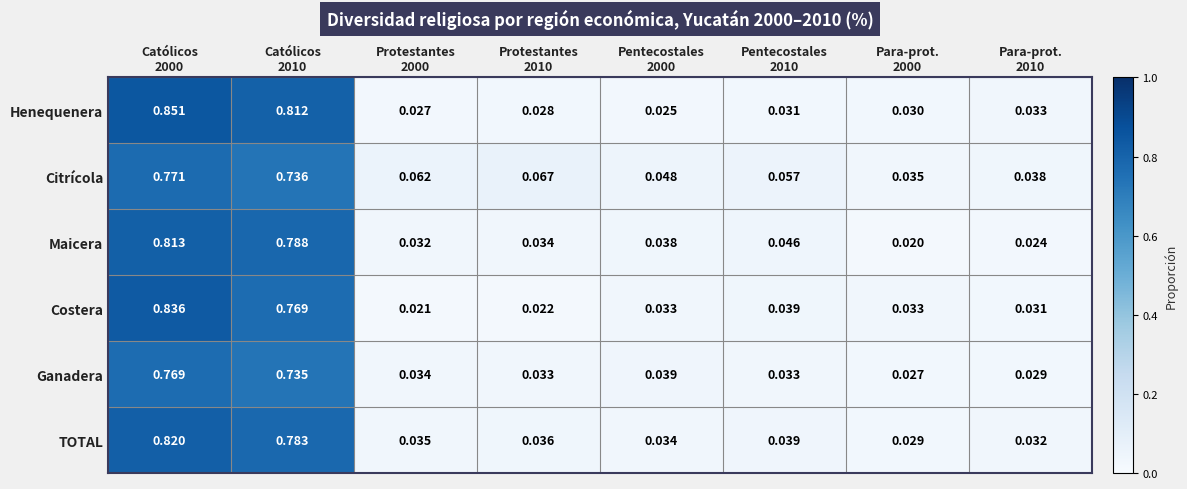

Which label corresponds to the smallest value in the chart?

Para-prot.
2000